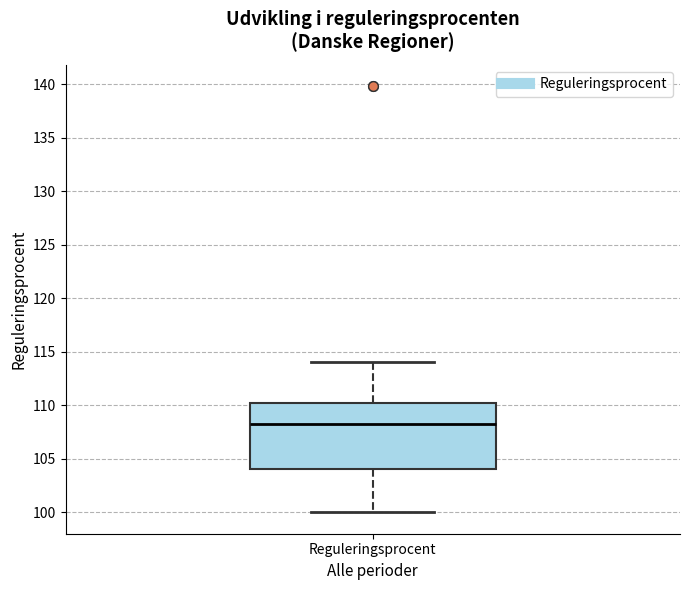

Read this box plot against the y-axis: the position of the median line, the range covered by the box, and the ends of both whiskers. The values are not printed on the chart, so give them approximately, as read against the axis.

median 108, box 104 to 110, whiskers 100 to 114